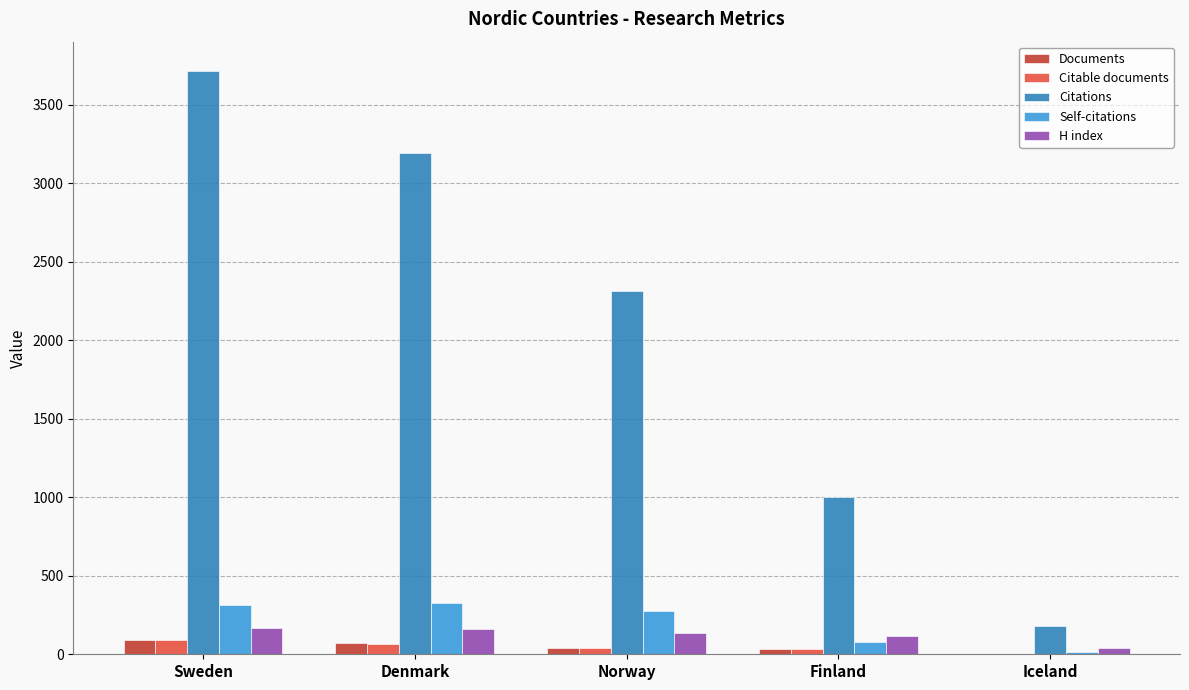

What is the sum of all Citable documents values?

241